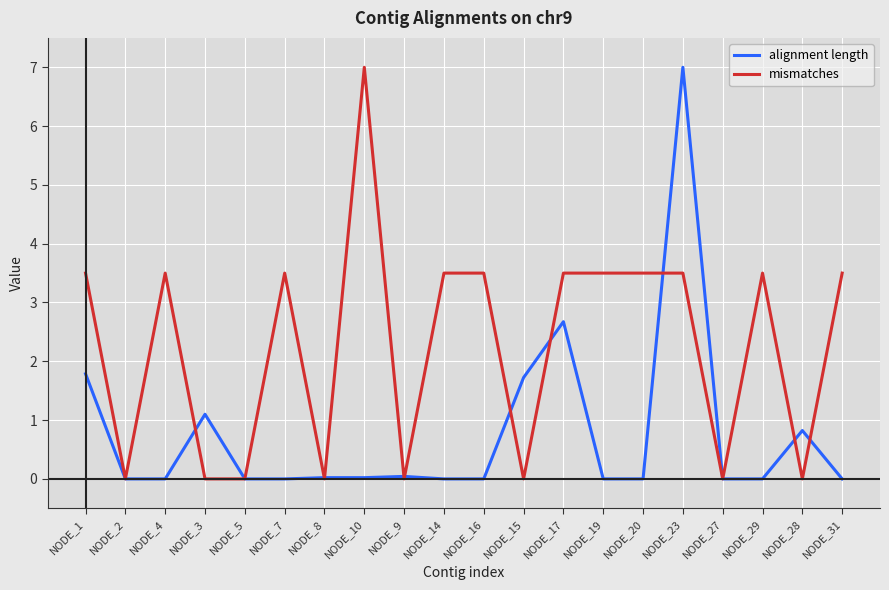

Rank the series by their average value, from lowest to highest.

alignment length, mismatches